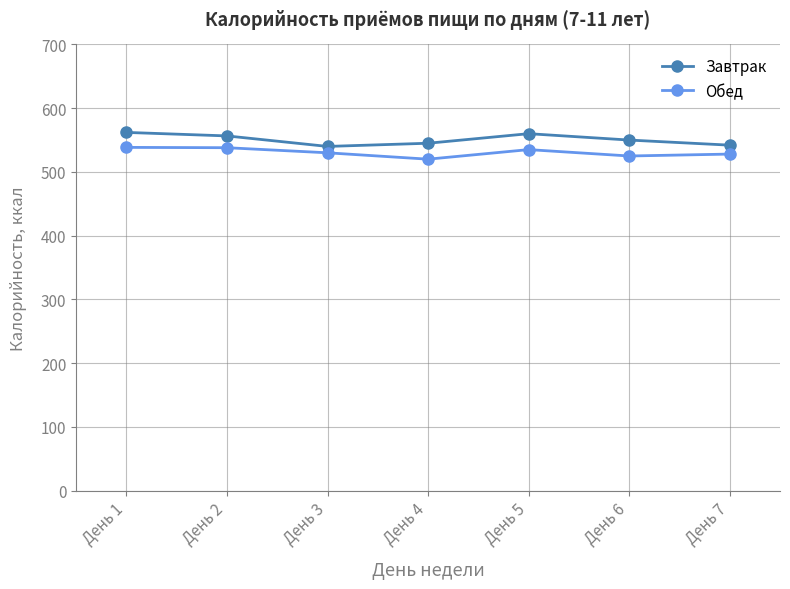

What is the spread (max minus min) of values at День 6?

25.0